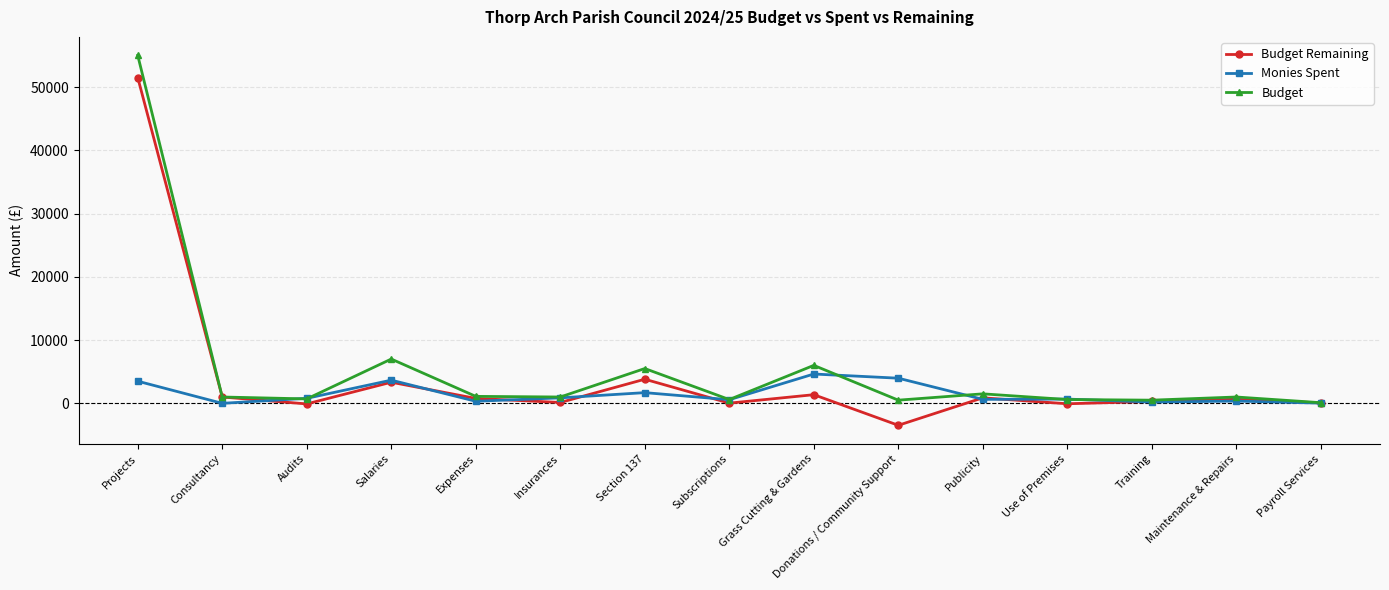

What is the label of the 11th point from the right?

Expenses